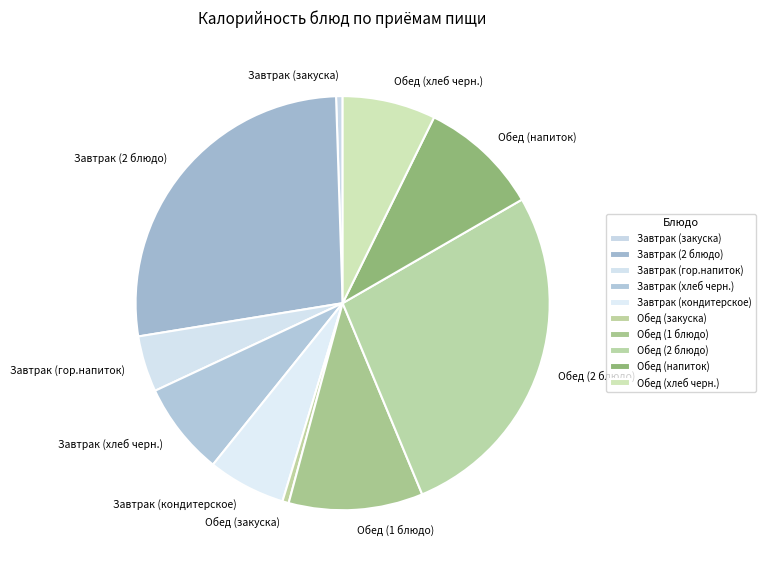

Combined, do Обед (1 блюдо) and Обед (хлеб черн.) account for over 50%?

No